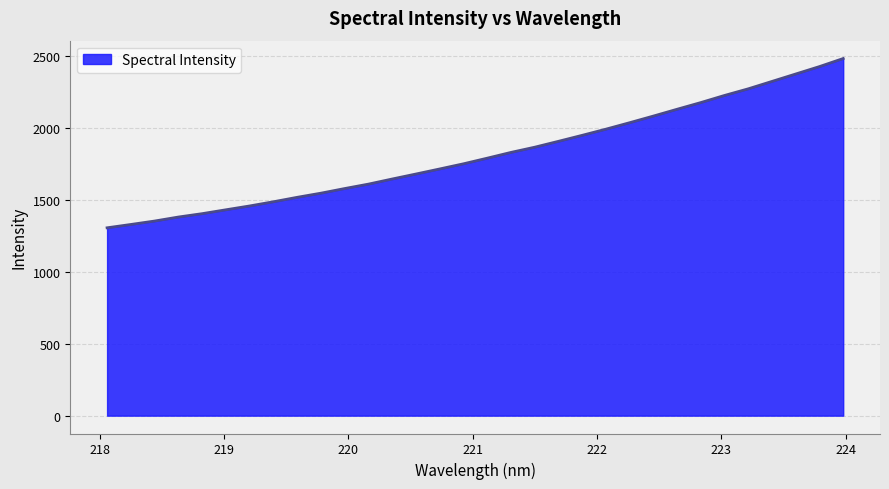

What is the maximum value shown in the chart?

2482.6